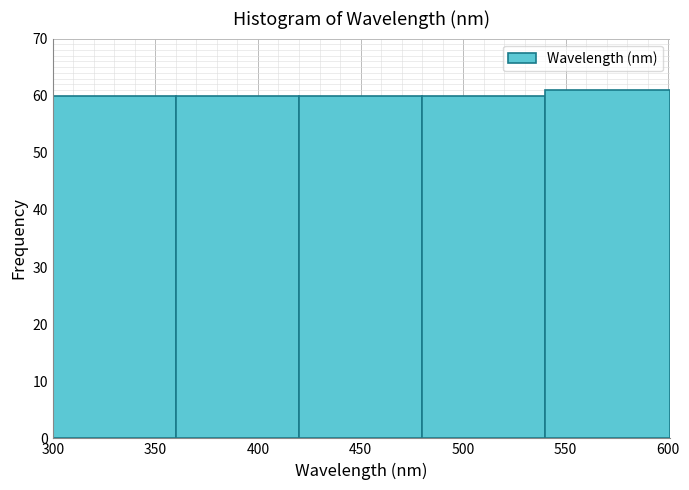

Which range on the x-axis has the tallest bar?

540 to 601